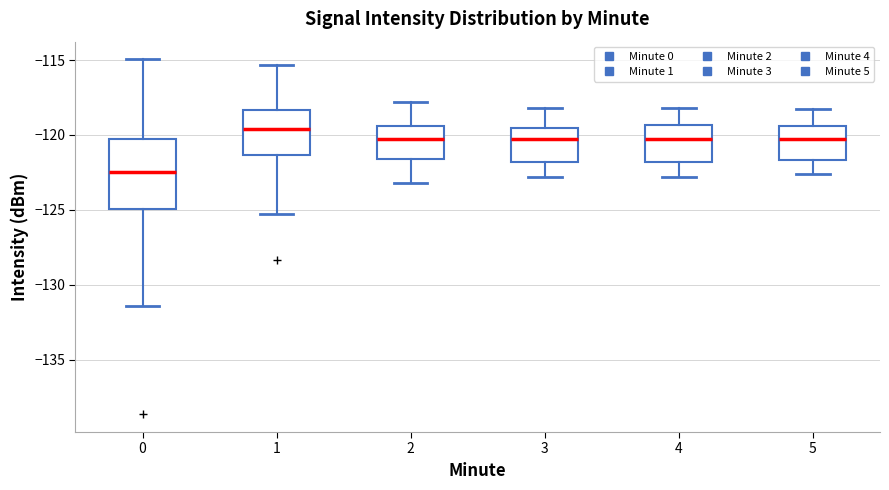

Where does the median line of the box at x = 0 sit on the y-axis? The values are not printed on the chart, so give them approximately, as read against the axis.

-122.5